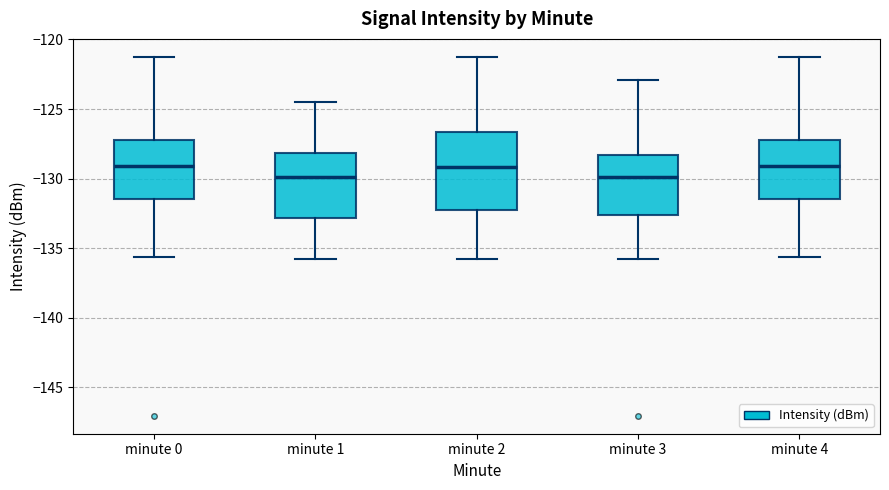

Reading left to right, transcribe this box plot: for each box, give where its median line is, the range the box spans, and where its two whiskers end, as read against the y-axis. The values are not printed on the chart, so give them approximately, as read against the axis.

minute 0: median -129.0, box -131.5 to -127.0, whiskers -135.5 to -121.0
minute 1: median -130.0, box -133.0 to -128.0, whiskers -135.5 to -124.5
minute 2: median -129.0, box -132.0 to -126.5, whiskers -135.5 to -121.0
minute 3: median -130.0, box -132.5 to -128.5, whiskers -135.5 to -123.0
minute 4: median -129.0, box -131.5 to -127.0, whiskers -135.5 to -121.0